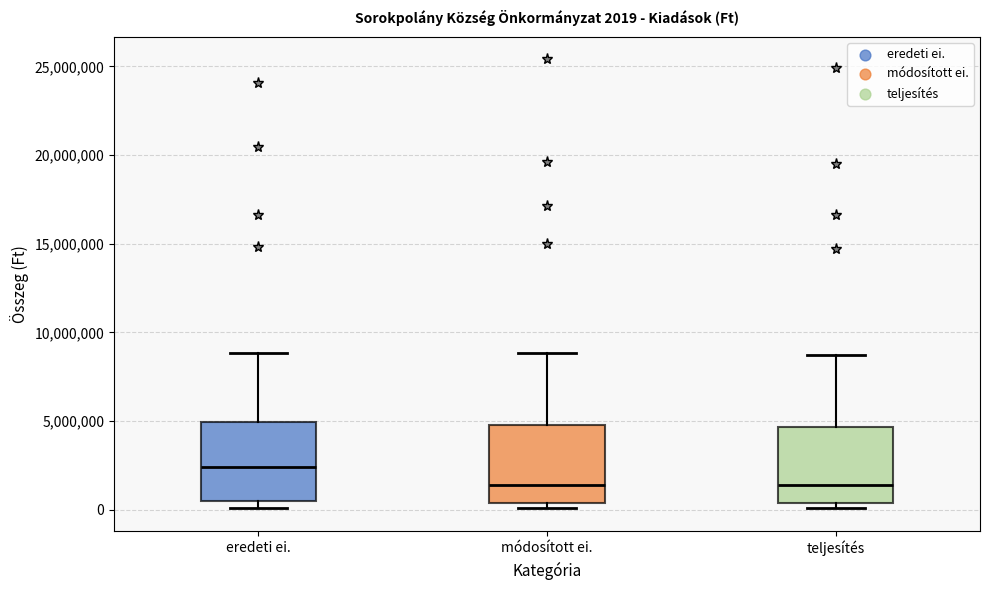

Which box's median line is the highest?

eredeti ei.